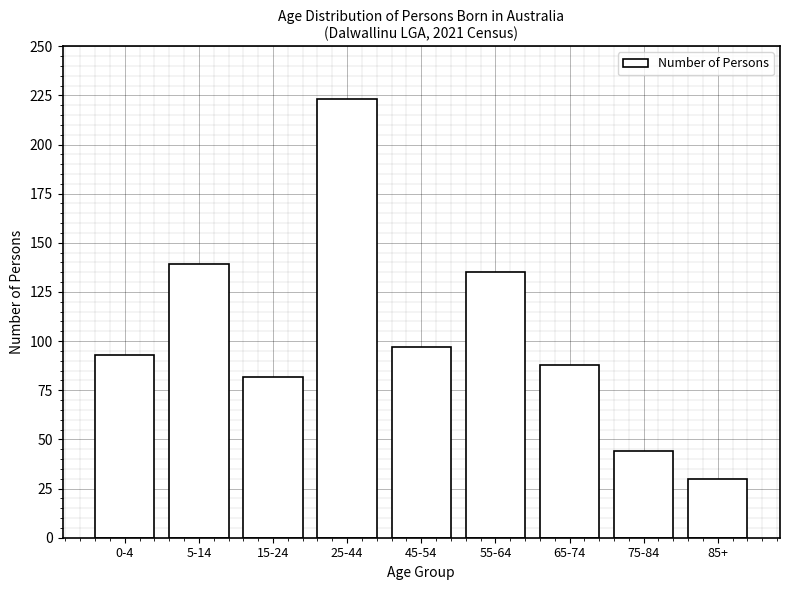

Reading right to left, extract all data points from this chart.

30	44	88	135	97	223	82	139	93